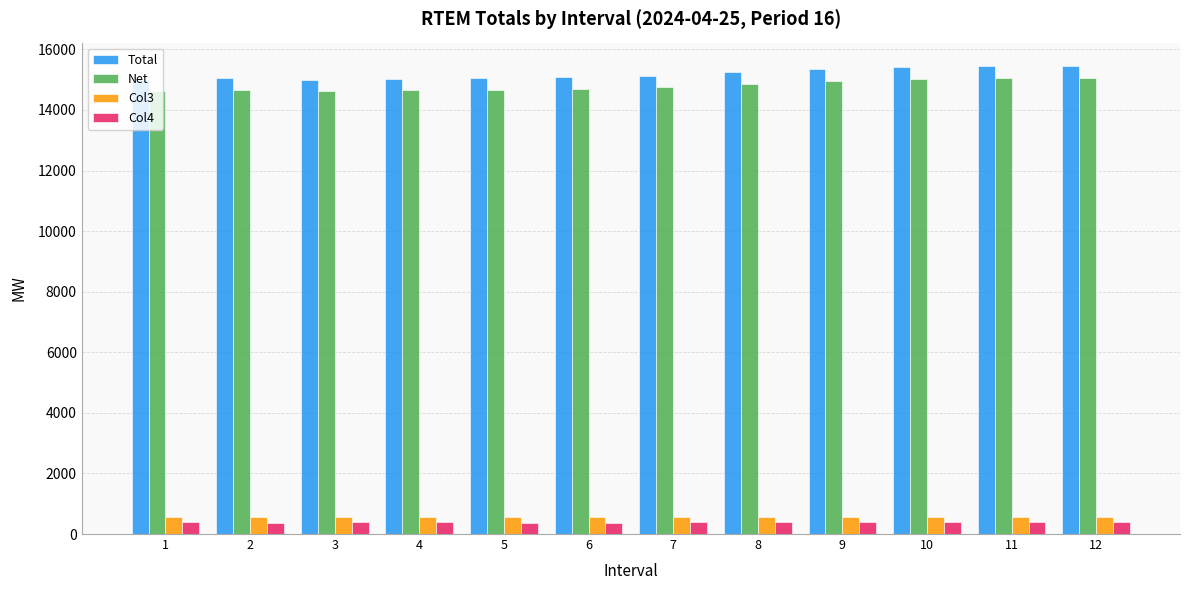

What is the value of the Col4 bar at the 7th from the left?

381.8